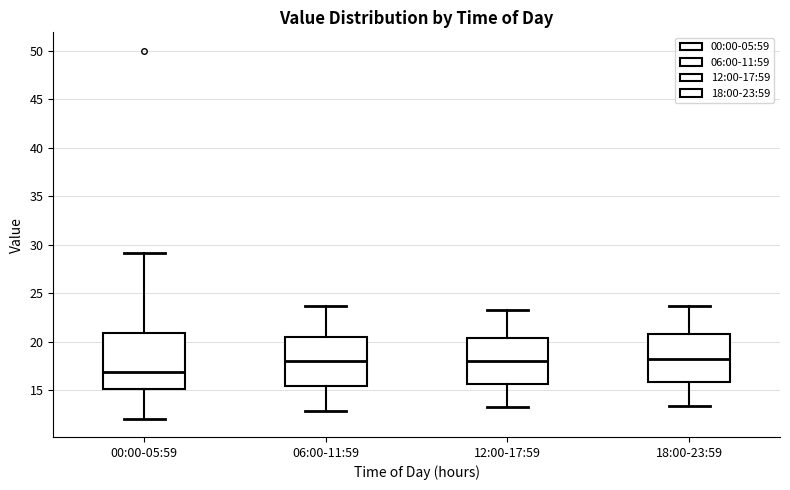

Where is the upper edge of the box for 00:00-05:59 on the y-axis? The values are not printed on the chart, so give them approximately, as read against the axis.

21.0